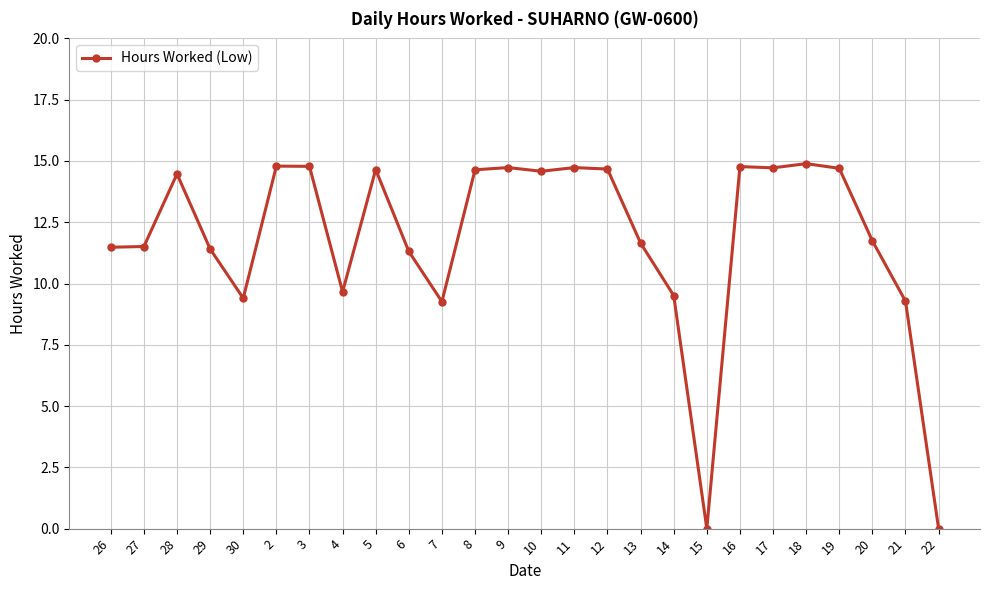

Where is the first local maximum?

28